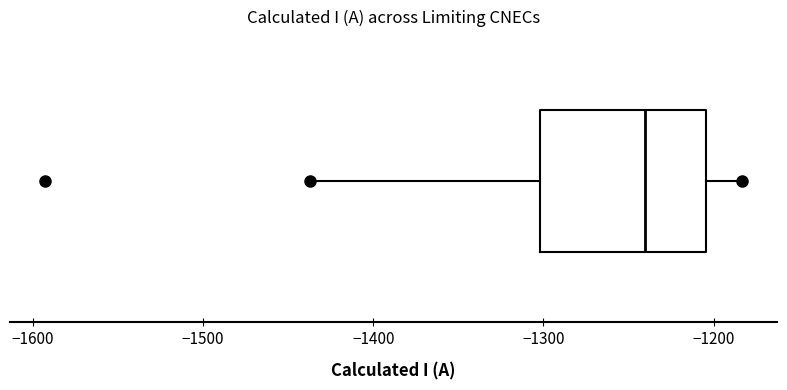

Read this box plot against the x-axis: the position of the median line, the range covered by the box, and the ends of both whiskers. The values are not printed on the chart, so give them approximately, as read against the axis.

median -1240, box -1300 to -1200, whiskers -1440 to -1180